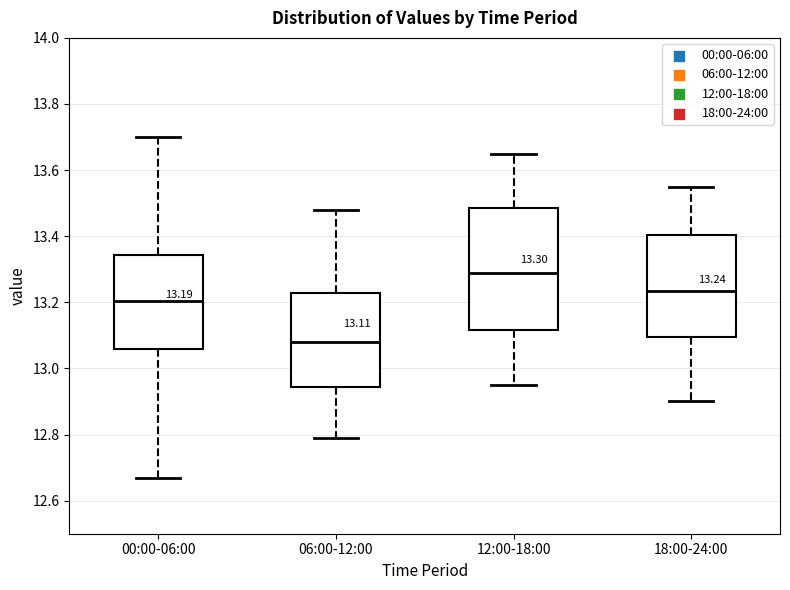

Which box is the tallest, from its lower edge to its upper edge?

12:00-18:00